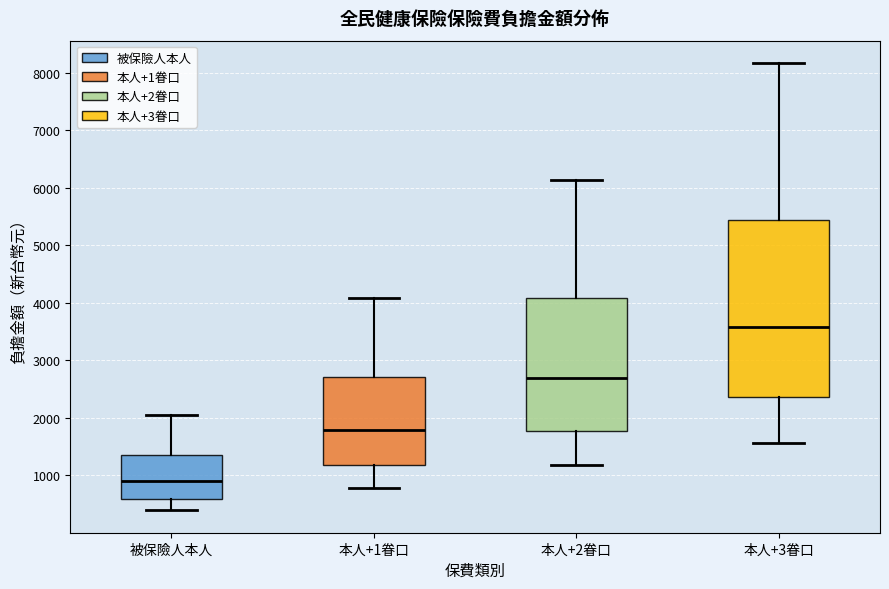

Reading left to right, read every box against the y-axis: the position of its median line, the range the box covers, and the ends of its whiskers. The values are not printed on the chart, so give them approximately, as read against the axis.

被保險人本人: median 900, box 600 to 1400, whiskers 400 to 2000
本人+1眷口: median 1800, box 1200 to 2700, whiskers 800 to 4100
本人+2眷口: median 2700, box 1800 to 4100, whiskers 1200 to 6100
本人+3眷口: median 3600, box 2400 to 5400, whiskers 1600 to 8200